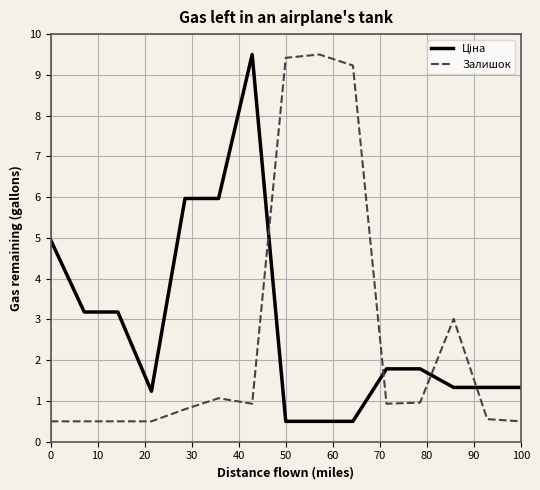

What is the lowest value of the Залишок series?

0.5